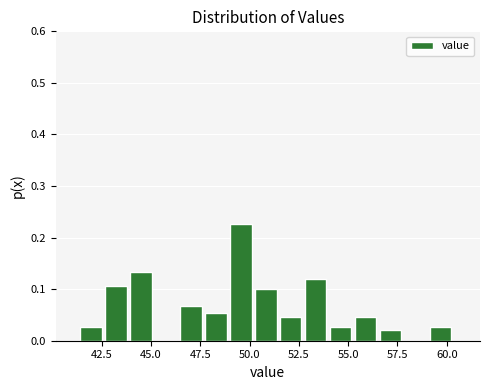

Read against the x-axis, roughly where is the centre of the tallest bar?

49.5